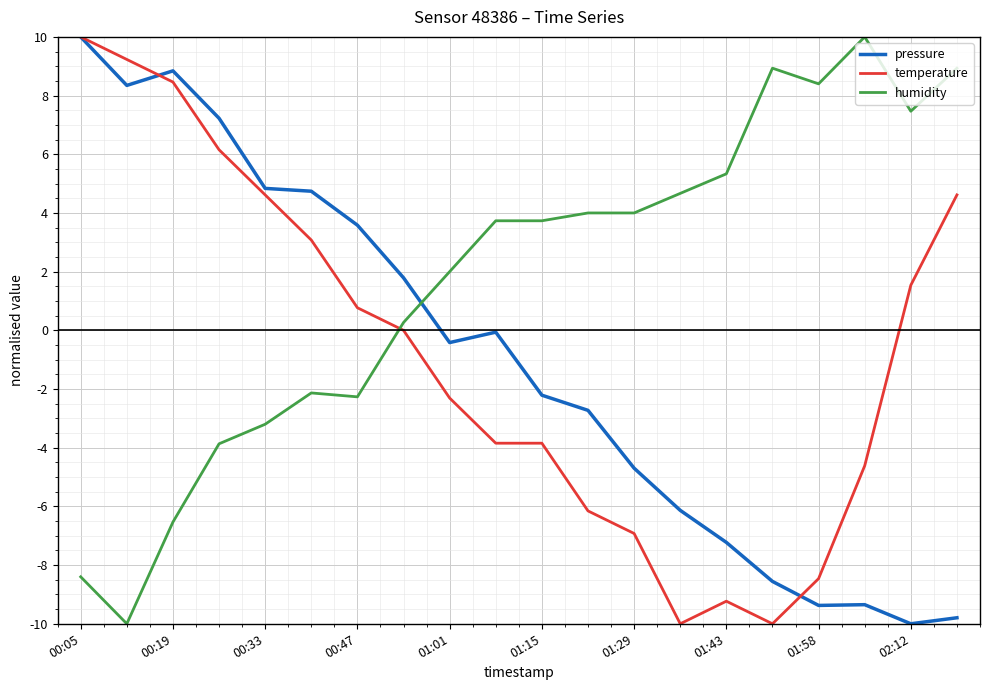

What is the difference between the second highest and second lowest values in the humidity series?

17.3